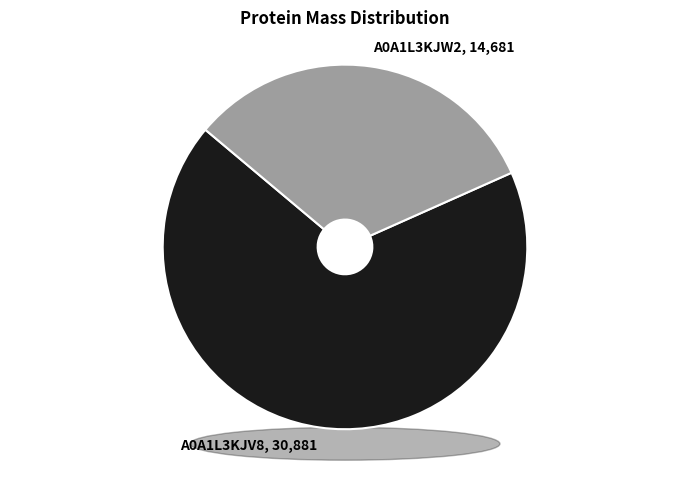

Which slice is the smallest?

tr|A0A1L3KJW2|A0A1L3KJW2_9VIRU